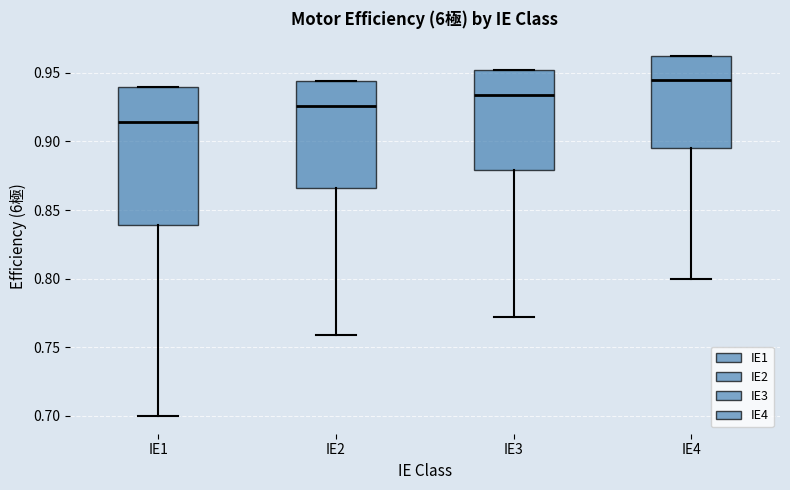

Where is the lower edge of the box for IE1 on the y-axis? The values are not printed on the chart, so give them approximately, as read against the axis.

0.840